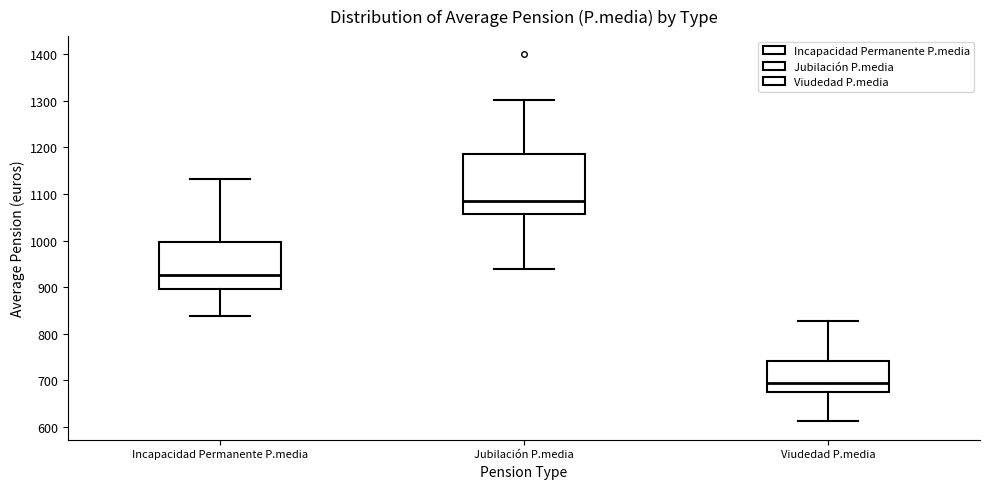

Which box has the lowest median line?

Viudedad P.media